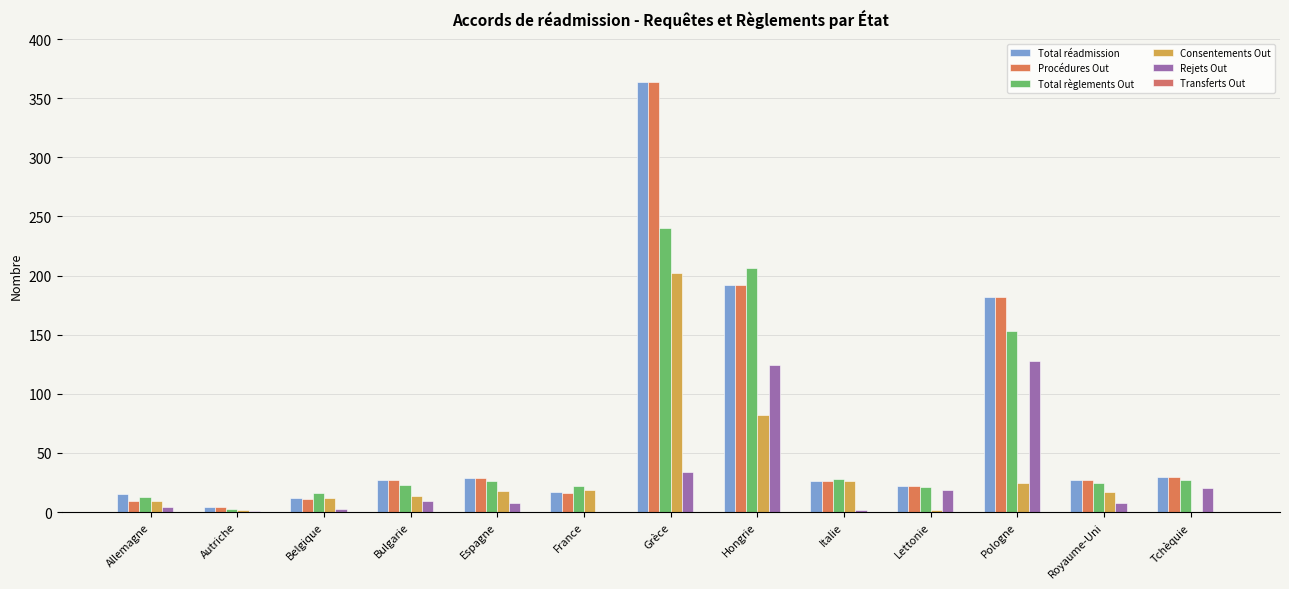

How many data points does each series have?

13